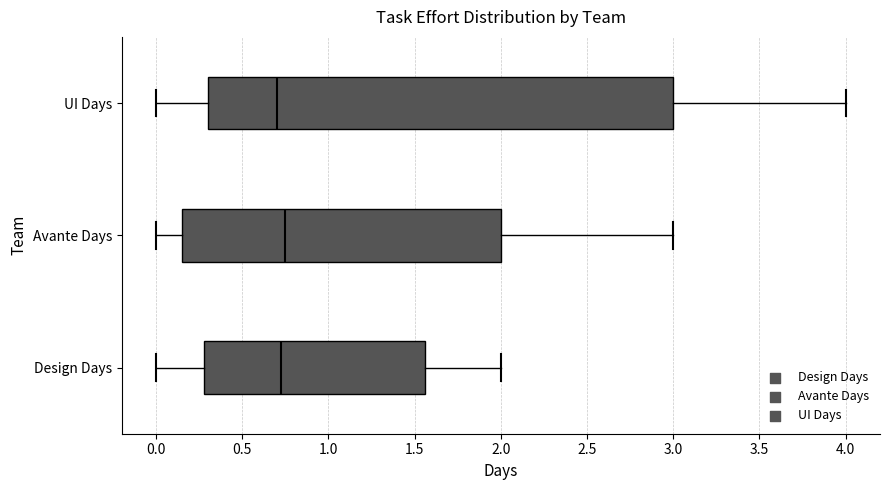

Where does the right whisker of the box for Avante Days end on the x-axis? The values are not printed on the chart, so give them approximately, as read against the axis.

3.00